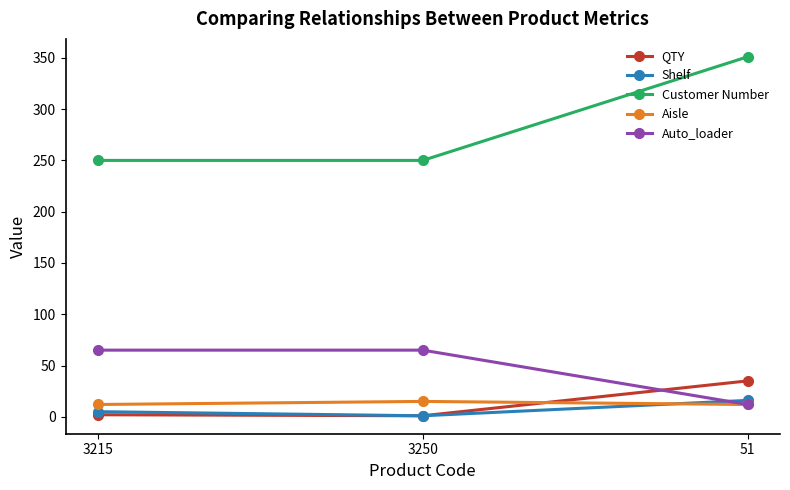

What position from the right is 3250?

2